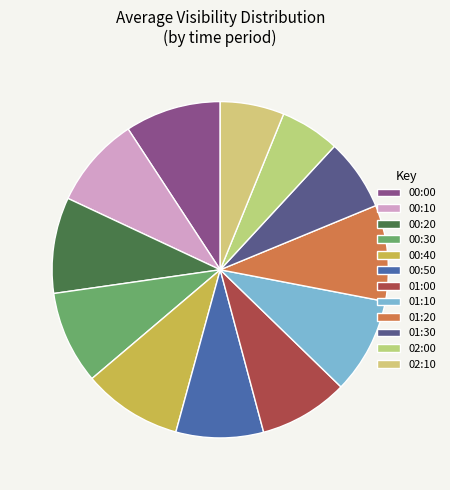

True or false: 00:00 accounts for 15% of the total.

False